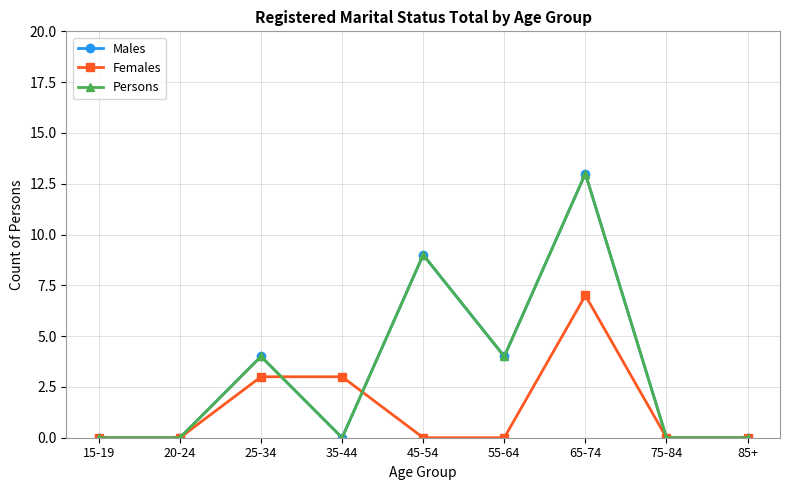

Reading left to right, what are all the values shown in this chart?

Males: 15-19=0	20-24=0	25-34=4	35-44=0	45-54=9	55-64=4	65-74=13	75-84=0	85+=0
Females: 15-19=0	20-24=0	25-34=3	35-44=3	45-54=0	55-64=0	65-74=7	75-84=0	85+=0
Persons: 15-19=0	20-24=0	25-34=4	35-44=0	45-54=9	55-64=4	65-74=13	75-84=0	85+=0